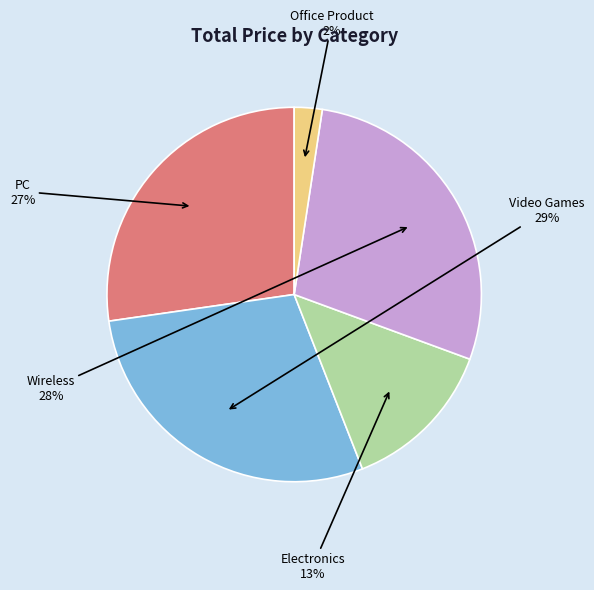

Is there any slice that represents more than half of the pie?

No